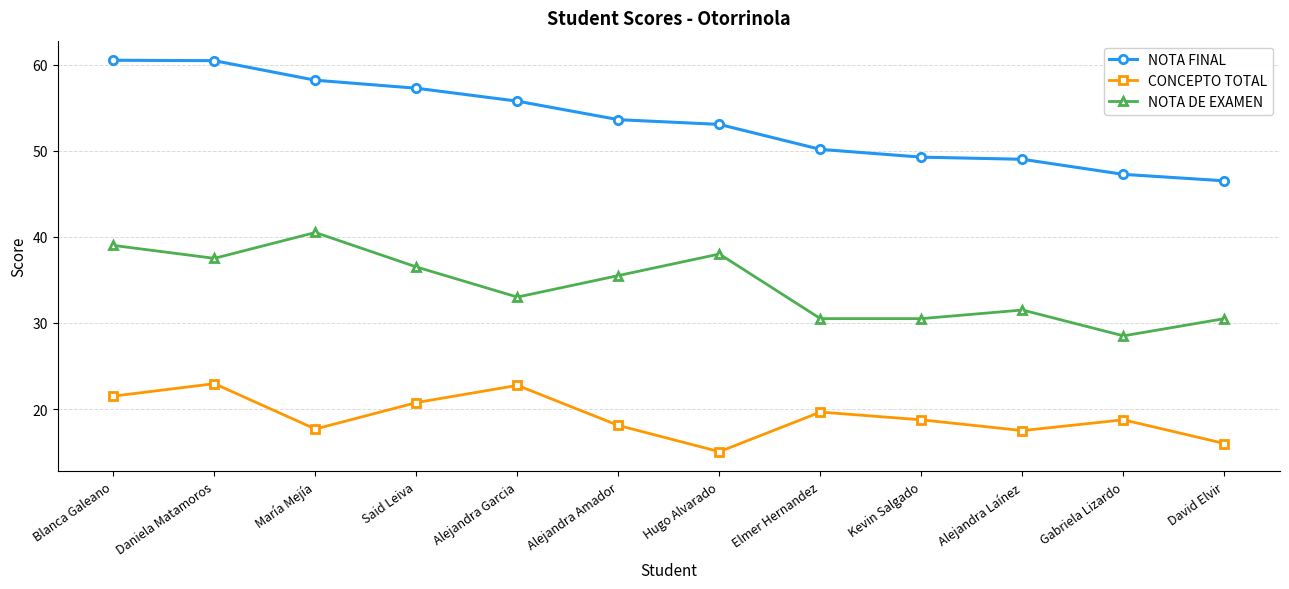

Rank the series at David Elvir from highest to lowest value.

NOTA FINAL, NOTA DE EXAMEN, CONCEPTO TOTAL